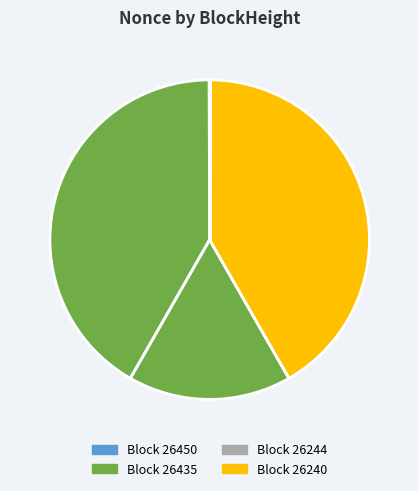

Does any single category account for the majority?

Yes